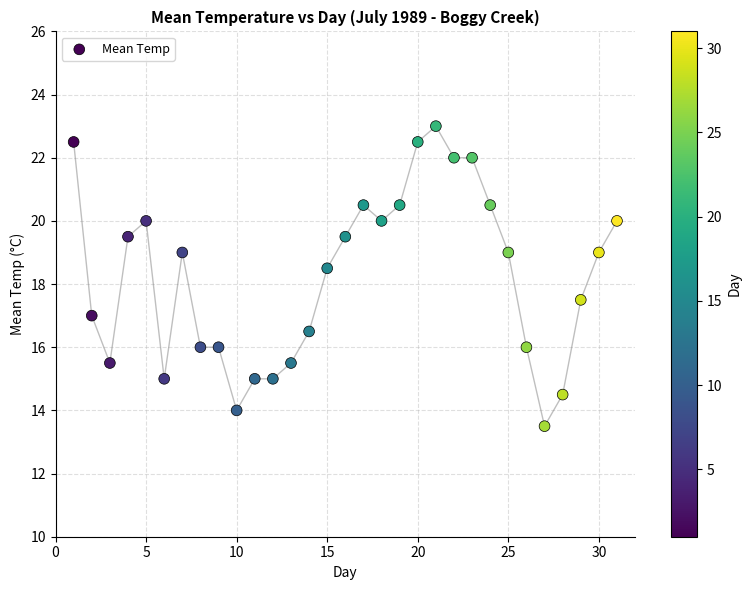

What is the range of X values (max minus min)?

30.0